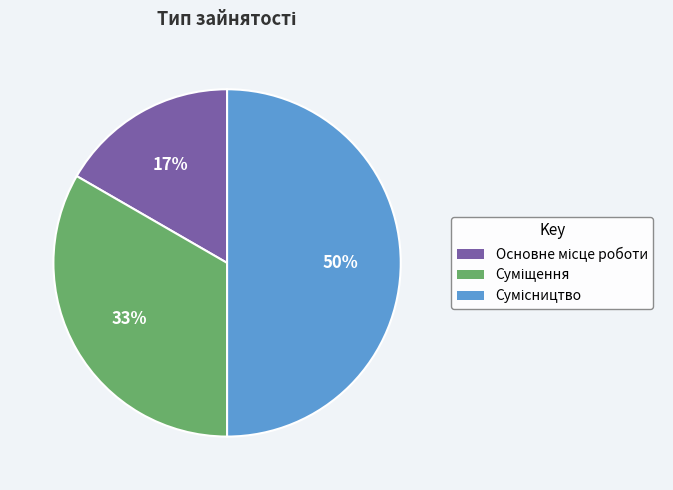

To the nearest percent, what is the difference between the largest and smallest slice percentages?

33%